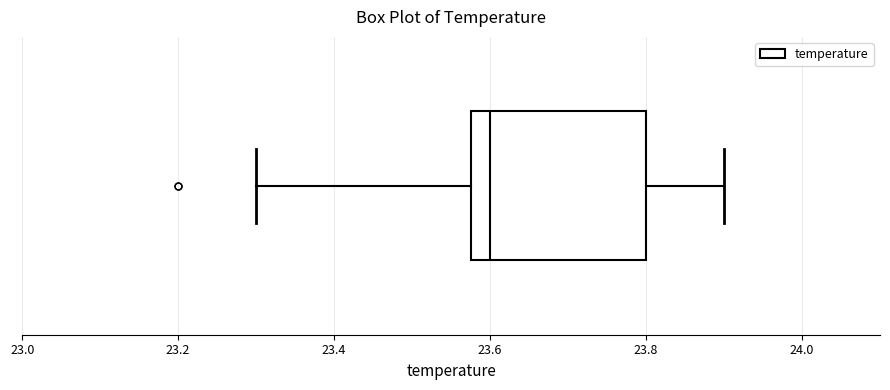

Transcribe this box plot: give where the median line is, the range the box spans, and where the two whiskers end, as read against the x-axis. The values are not printed on the chart, so give them approximately, as read against the axis.

median 23.60, box 23.58 to 23.80, whiskers 23.30 to 23.90